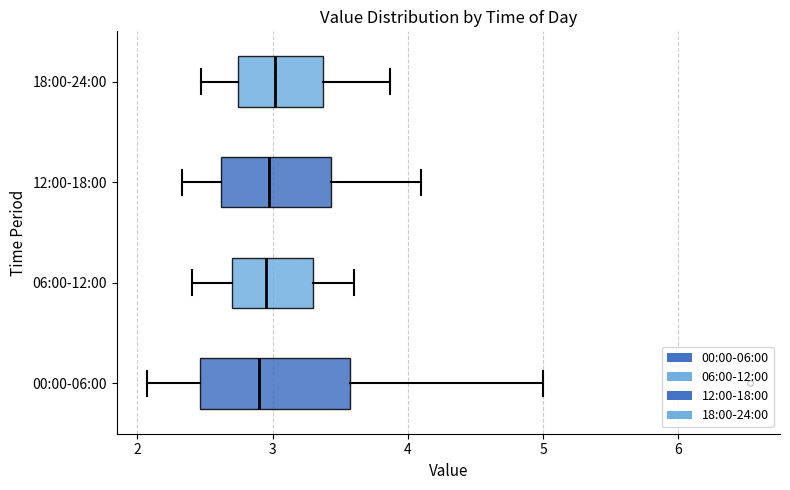

Where is the right edge of the box for 12:00-18:00 on the x-axis? The values are not printed on the chart, so give them approximately, as read against the axis.

3.4